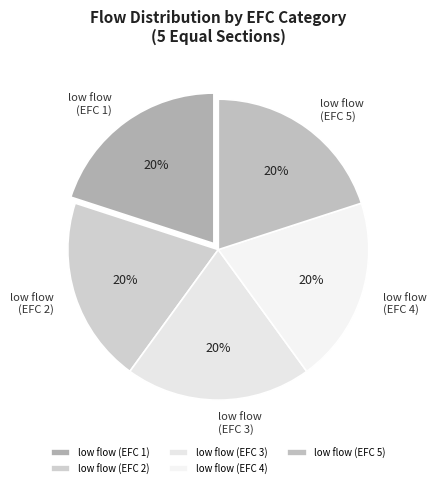

Does low flow (EFC 3) account for over 50% of the chart?

No